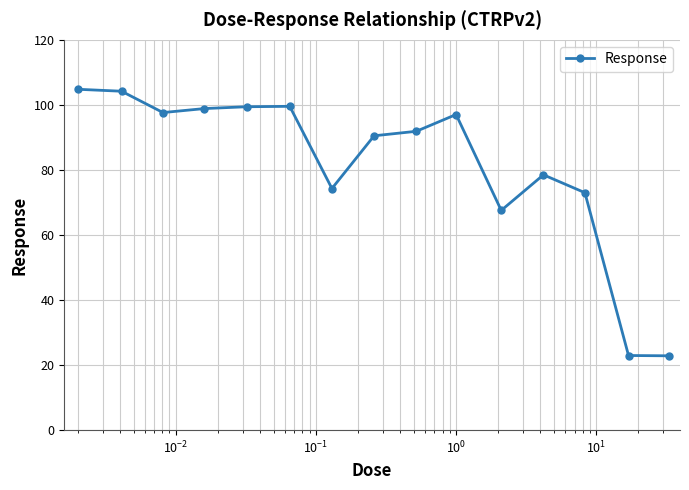

True or false: the data has more than 1 interior local peaks.

True